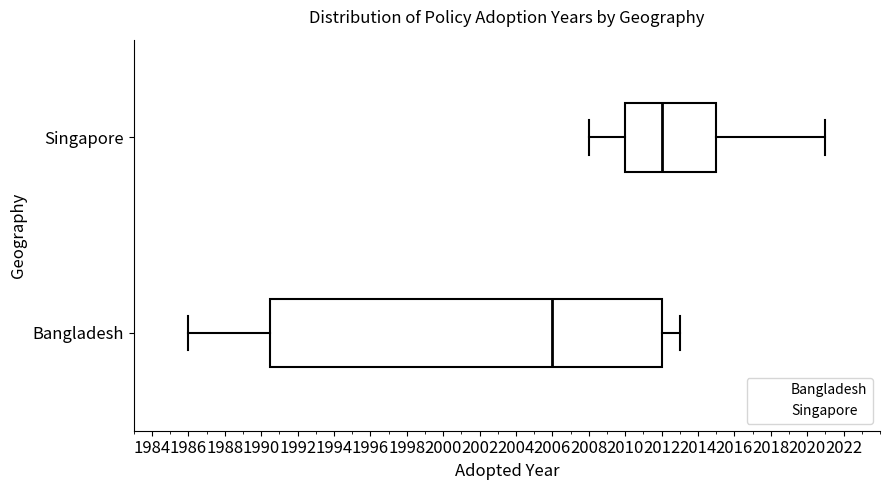

Reading bottom to top, read every box against the x-axis: the position of its median line, the range the box covers, and the ends of its whiskers. The values are not printed on the chart, so give them approximately, as read against the axis.

Bangladesh: median 2006.0, box 1990.6 to 2012.0, whiskers 1986.0 to 2013.0
Singapore: median 2012.0, box 2010.0 to 2015.0, whiskers 2008.0 to 2021.0